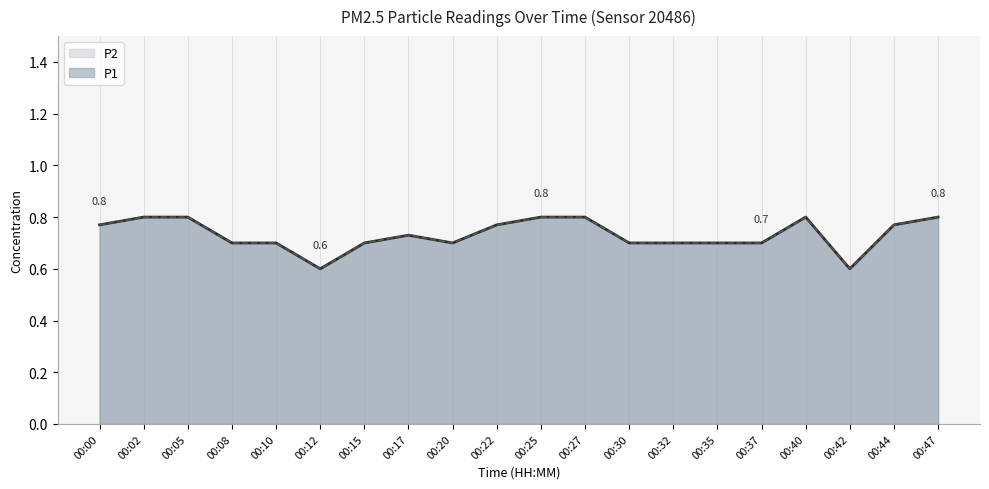

Is the value of P2 at 00:10 greater than the value of P1 at 00:22?

No